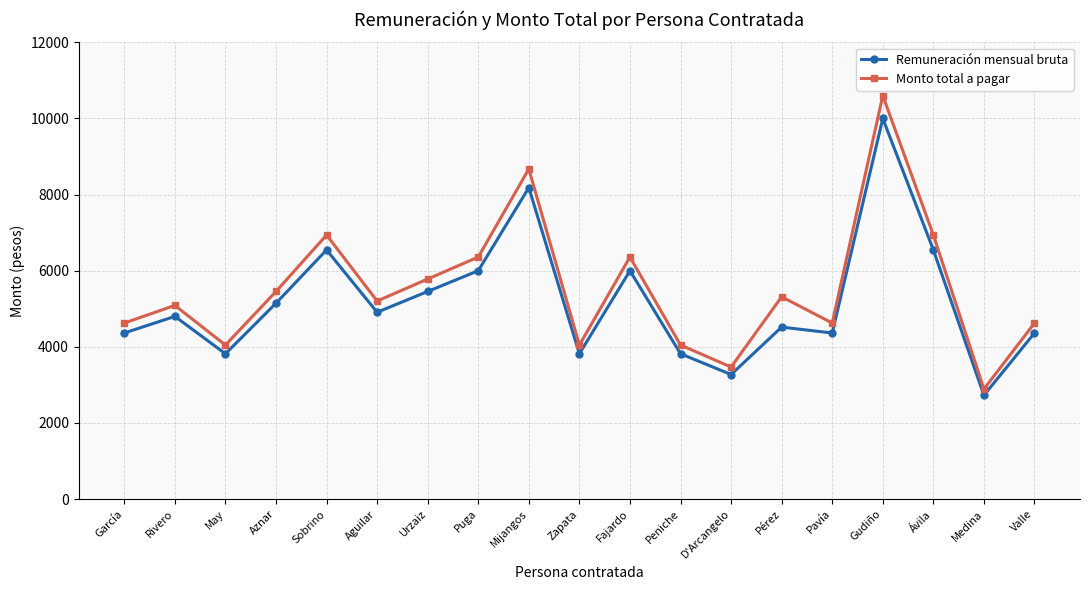

How many distinct data groups are displayed?

2